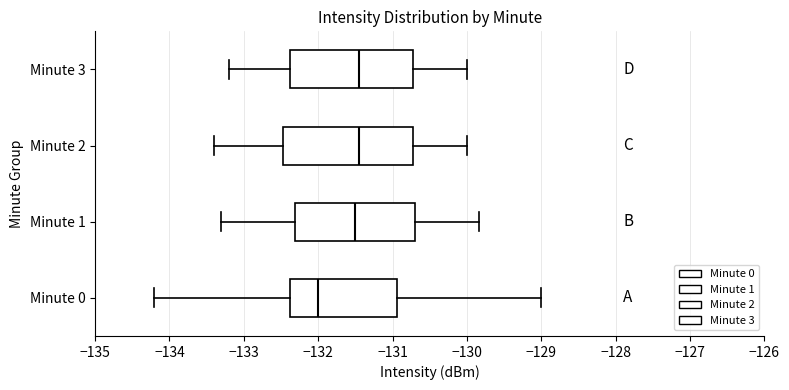

Which box has the furthest to the left median line?

Minute 0